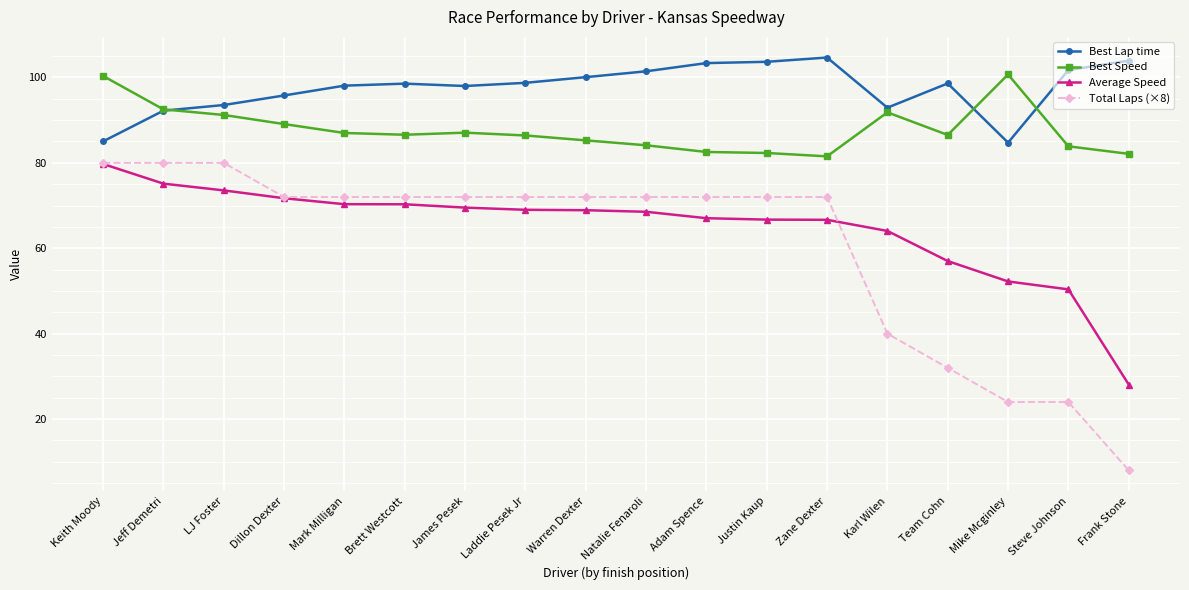

Which series has the widest spread of values?

Total Laps (×8)